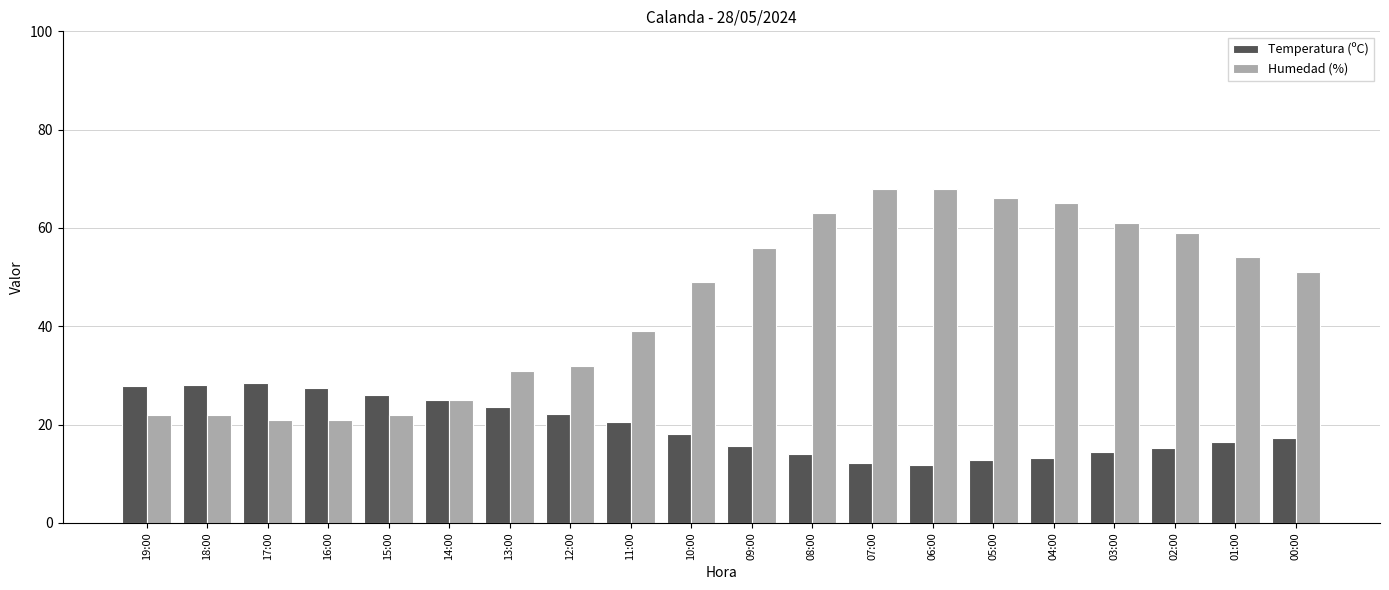

The Temperatura (ºC) series shows 15.6 at 09:00. True or false?

True